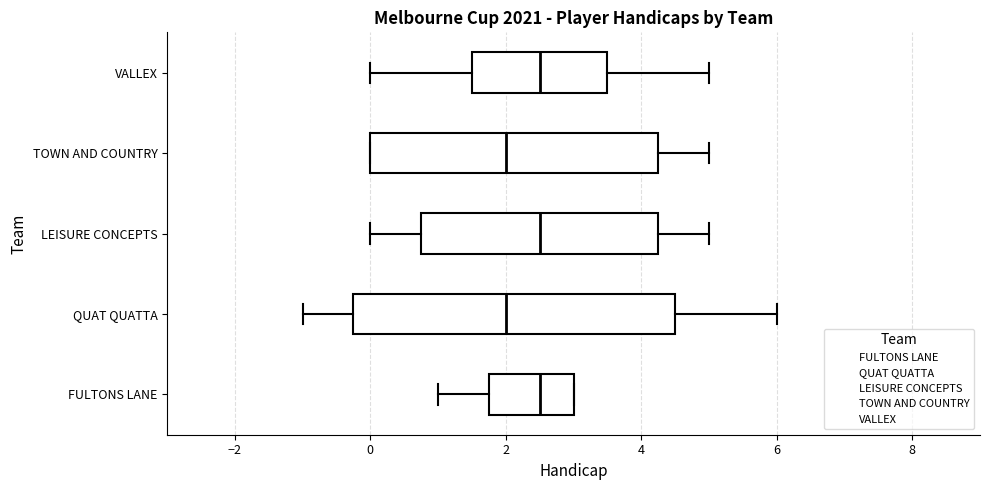

Which box is the widest, from its left edge to its right edge?

QUAT QUATTA